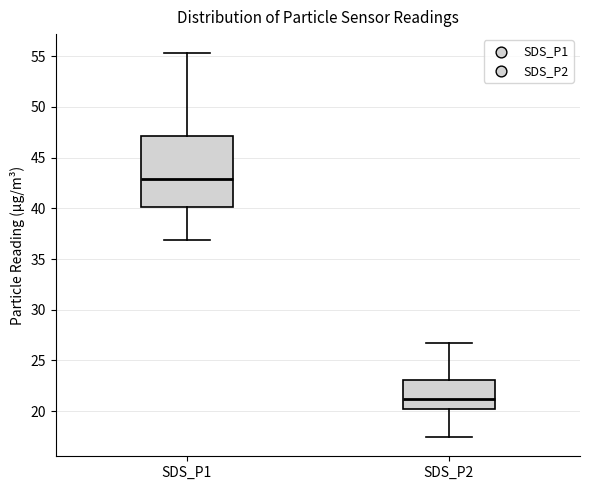

Where does the median line of the box for SDS_P1 sit on the y-axis? The values are not printed on the chart, so give them approximately, as read against the axis.

43.0